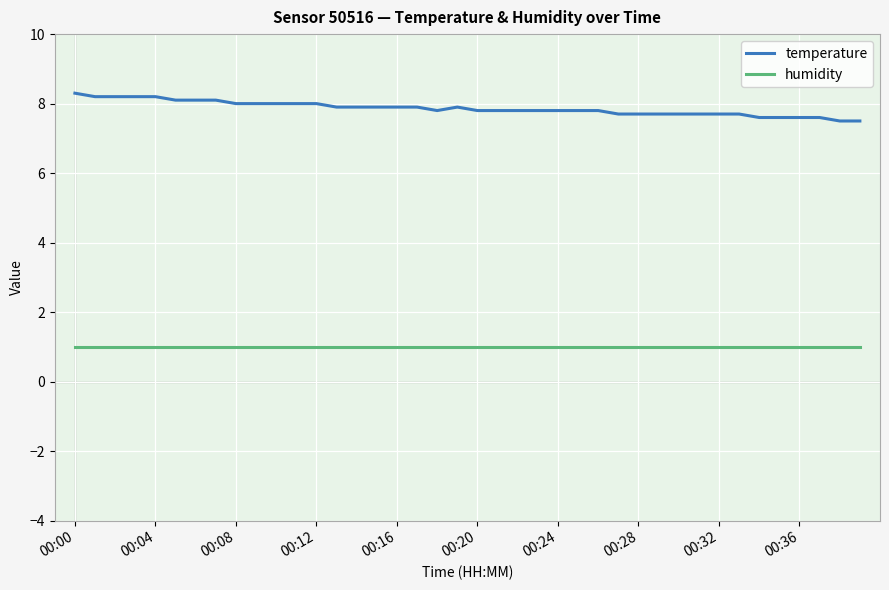

Which series has the widest spread of values?

temperature